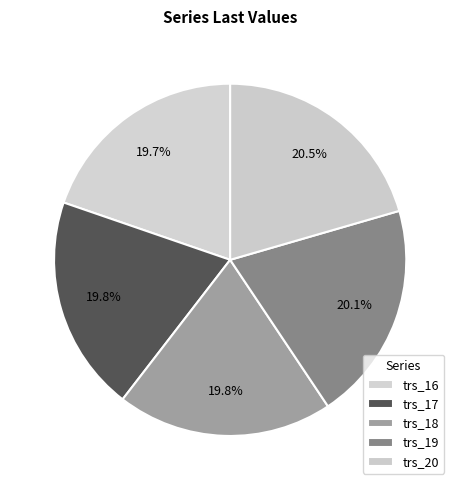

Do trs_16 and trs_19 together represent more than half of the pie?

No